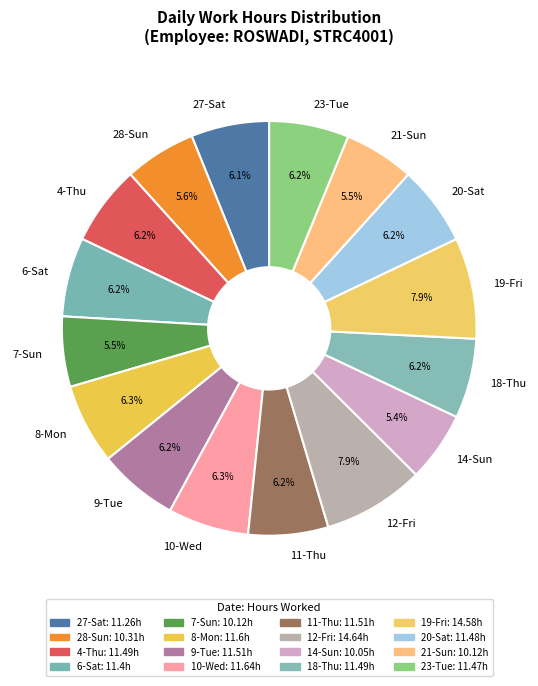

Is there a majority slice in this chart?

No